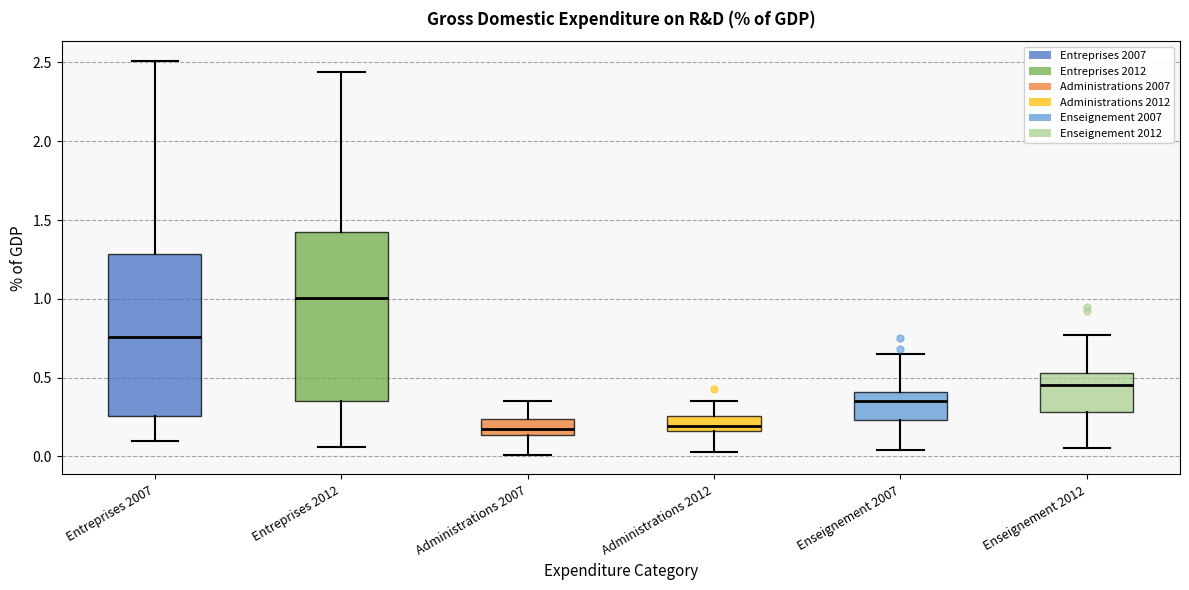

Which box's median line is the highest?

Entreprises 2012